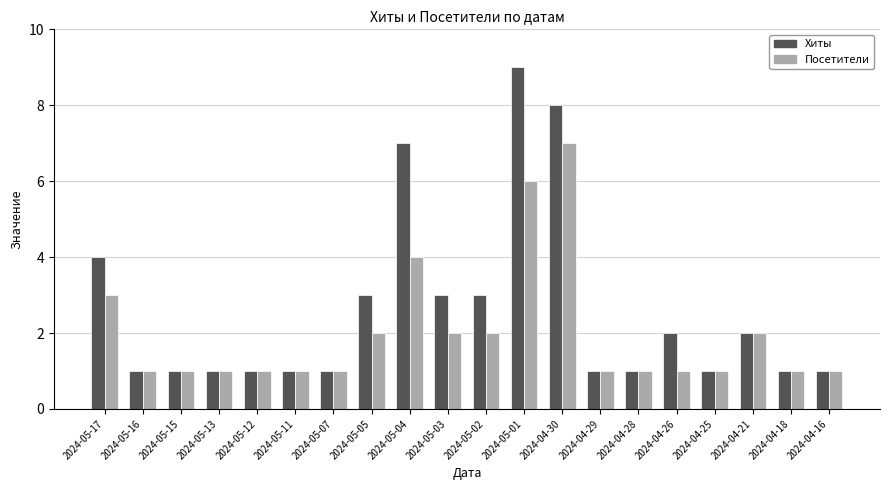

Count the number of categories in the chart.

20